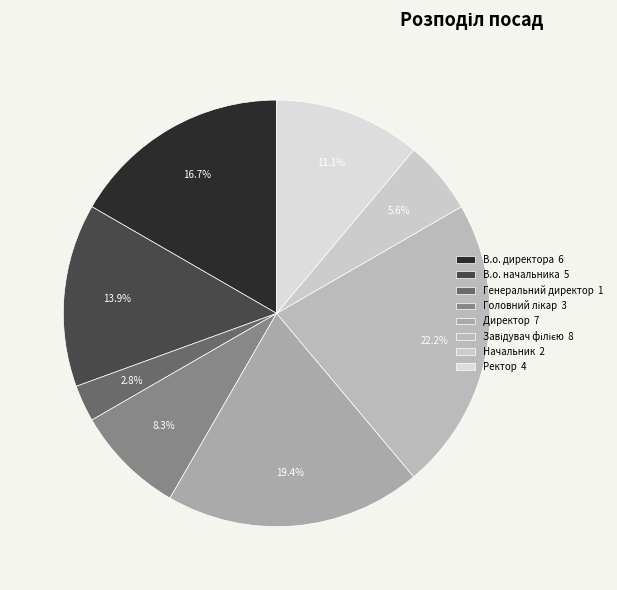

To the nearest percent, what is the difference between the largest and smallest slice percentages?

19%